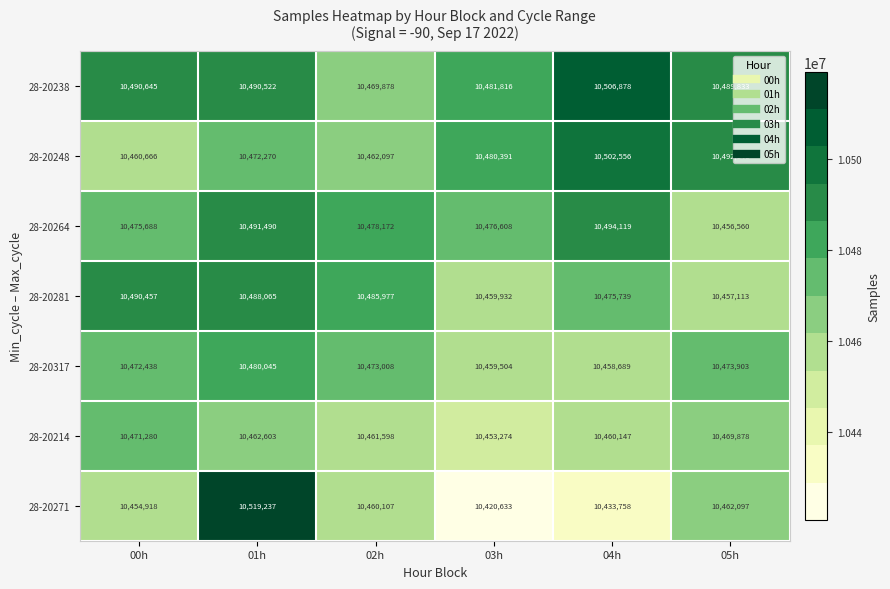

What is the difference between the maximum and second lowest values in the 28-20248 series?

40459